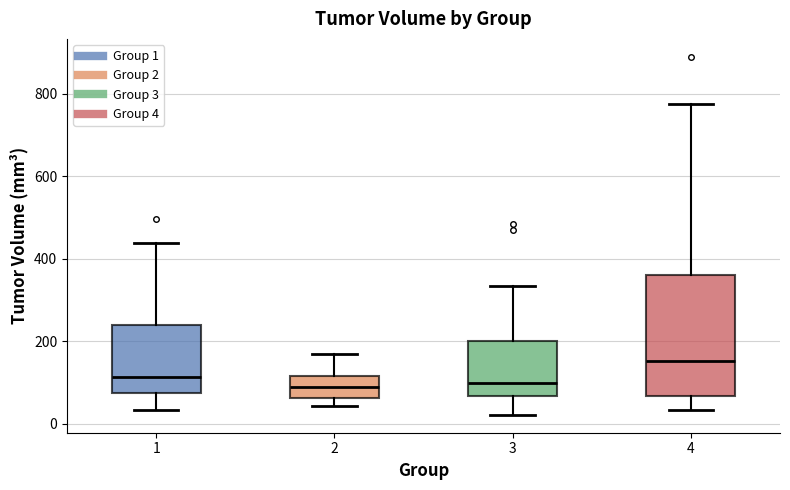

Reading left to right, read every box against the y-axis: the position of its median line, the range the box covers, and the ends of its whiskers. The values are not printed on the chart, so give them approximately, as read against the axis.

1: median 120, box 80 to 240, whiskers 40 to 440
2: median 100, box 60 to 120, whiskers 40 to 160
3: median 100, box 60 to 200, whiskers 20 to 340
4: median 160, box 60 to 360, whiskers 40 to 780